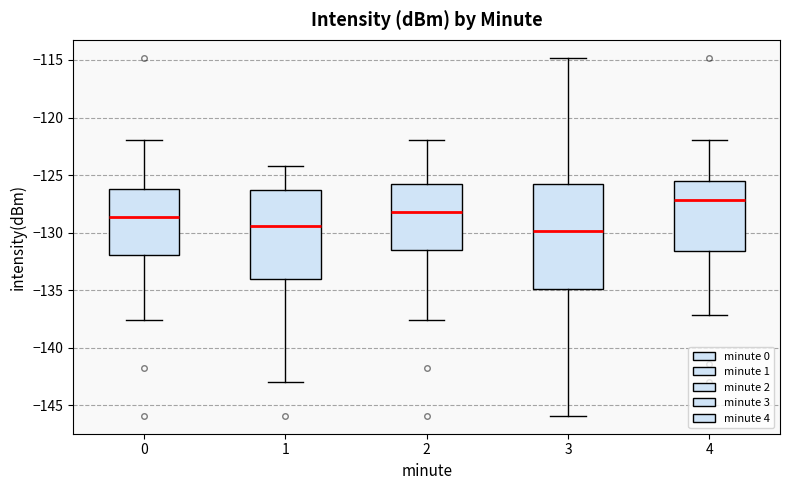

Reading left to right, transcribe this box plot: for each box, give where its median line is, the range the box spans, and where its two whiskers end, as read against the y-axis. The values are not printed on the chart, so give them approximately, as read against the axis.

0: median -128.5, box -132.0 to -126.0, whiskers -137.5 to -122.0
1: median -129.5, box -134.0 to -126.5, whiskers -143.0 to -124.0
2: median -128.0, box -131.5 to -126.0, whiskers -137.5 to -122.0
3: median -130.0, box -135.0 to -126.0, whiskers -146.0 to -115.0
4: median -127.0, box -131.5 to -125.5, whiskers -137.0 to -122.0